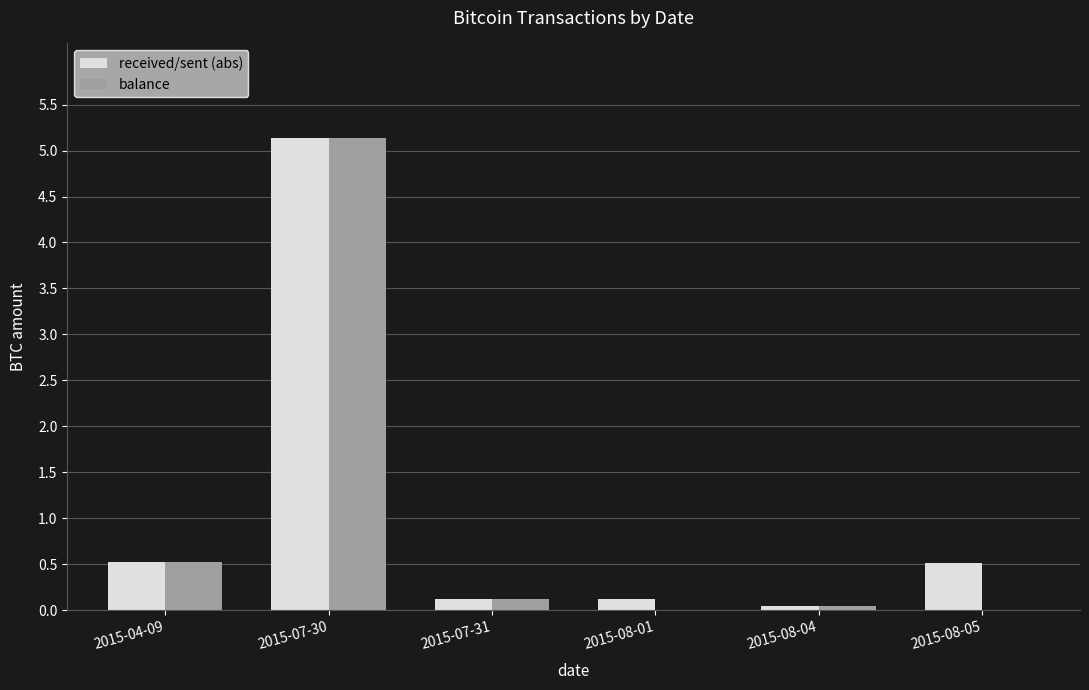

What is the sum of all received/sent (abs) values?

6.5